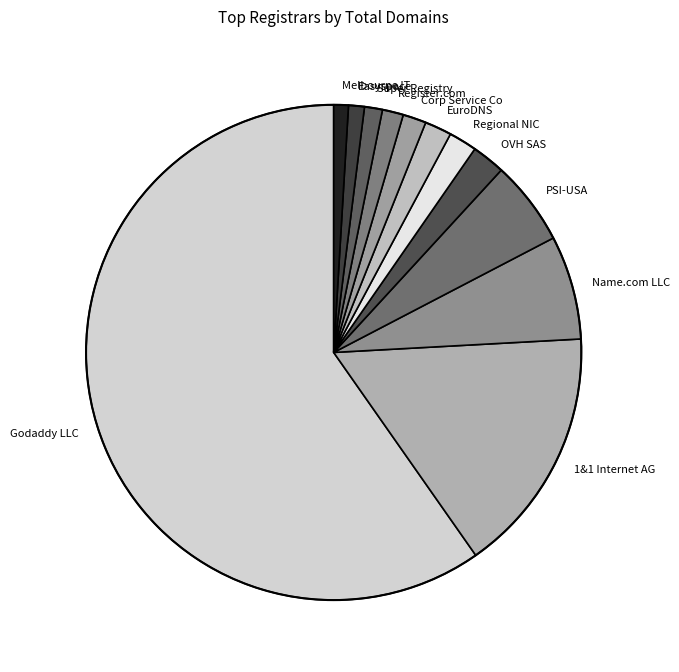

Does any single category account for the majority?

Yes